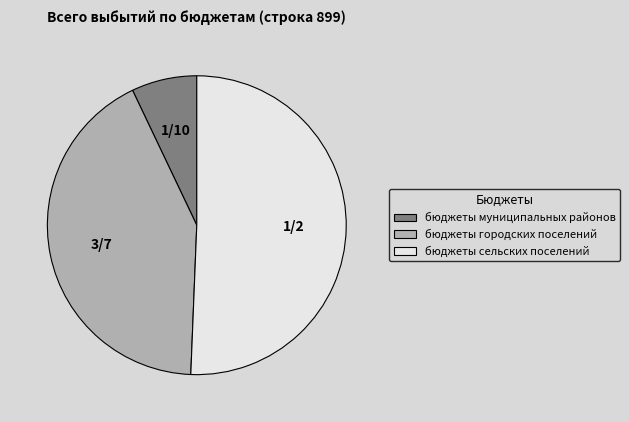

What is the majority slice?

бюджеты сельских поселений